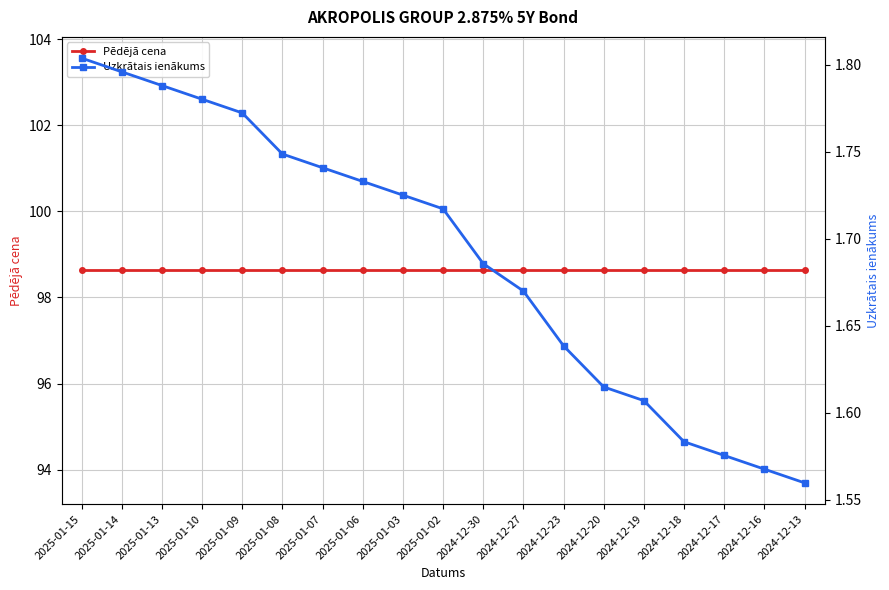

How many data points does each series have?

19